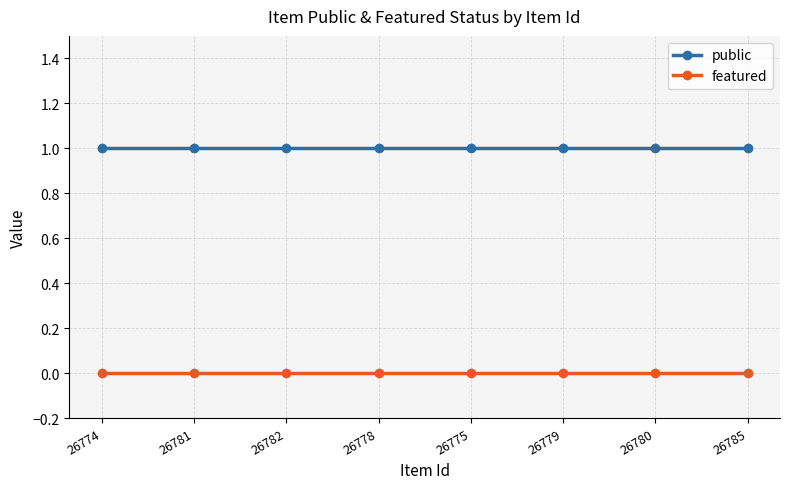

What is the approximate value of public at 26781?

1